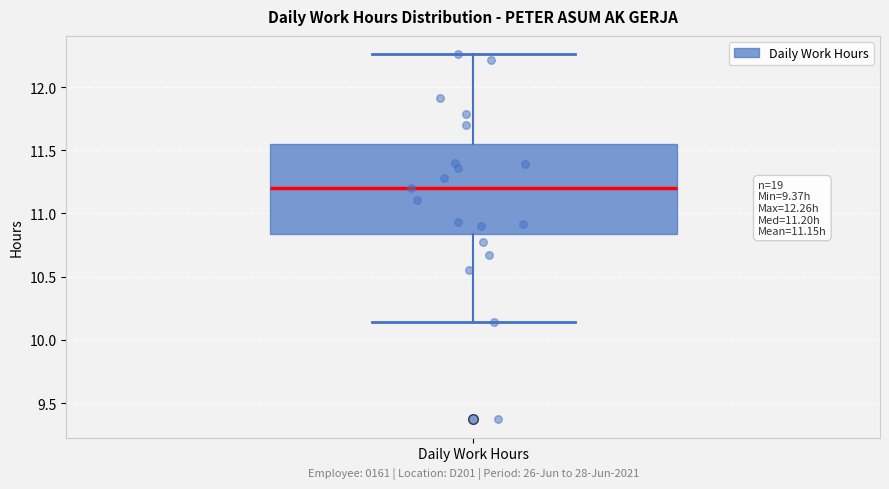

Where does the lower whisker of the box for Daily Work Hours end on the y-axis? The values are not printed on the chart, so give them approximately, as read against the axis.

10.15